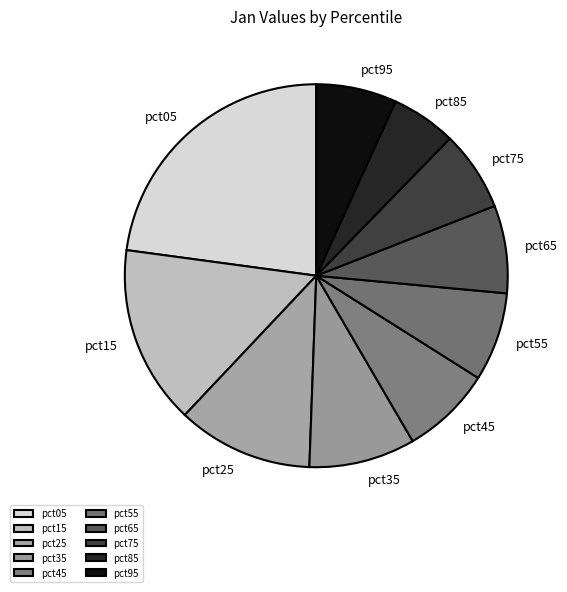

Between pct45 and pct35, which is larger?

pct35